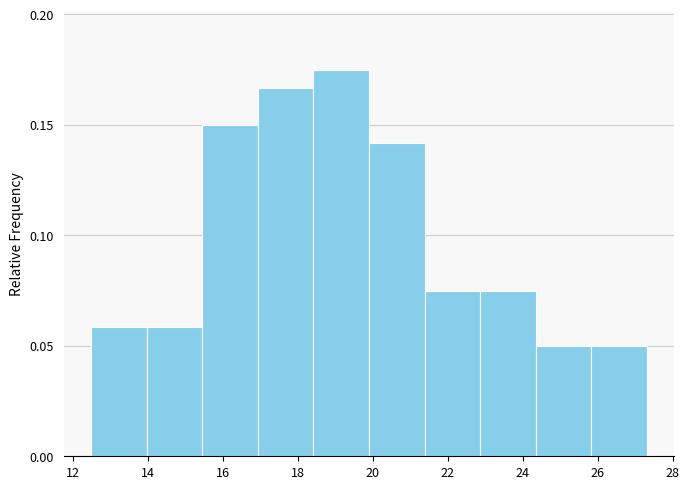

Which range on the x-axis has the tallest bar?

18.42 to 19.90